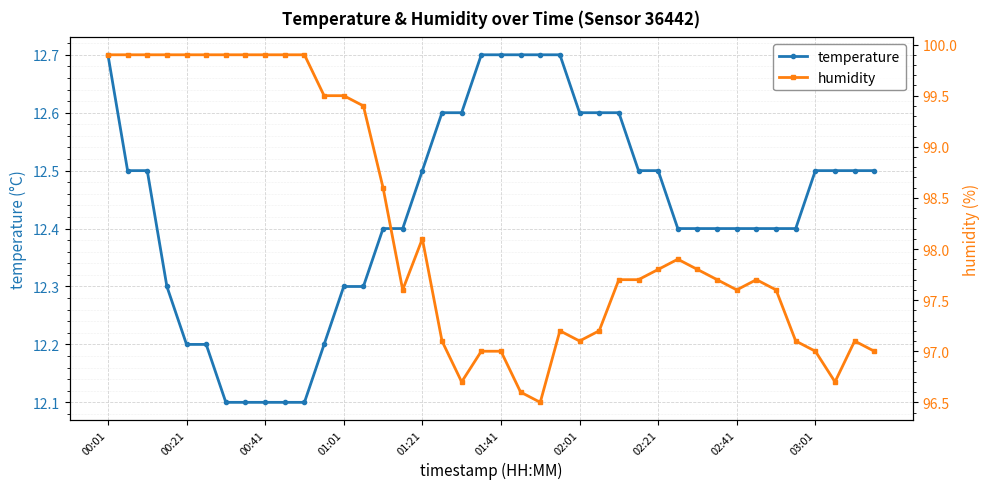

True or false: temperature and humidity intersect in this chart.

False